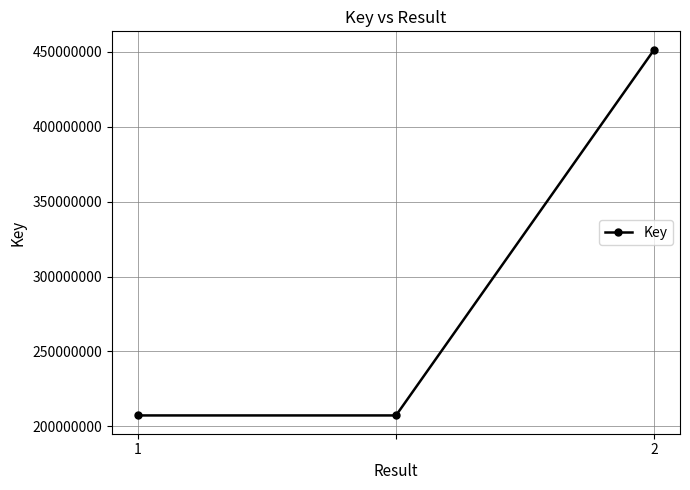

What is the greatest value displayed?

451423254